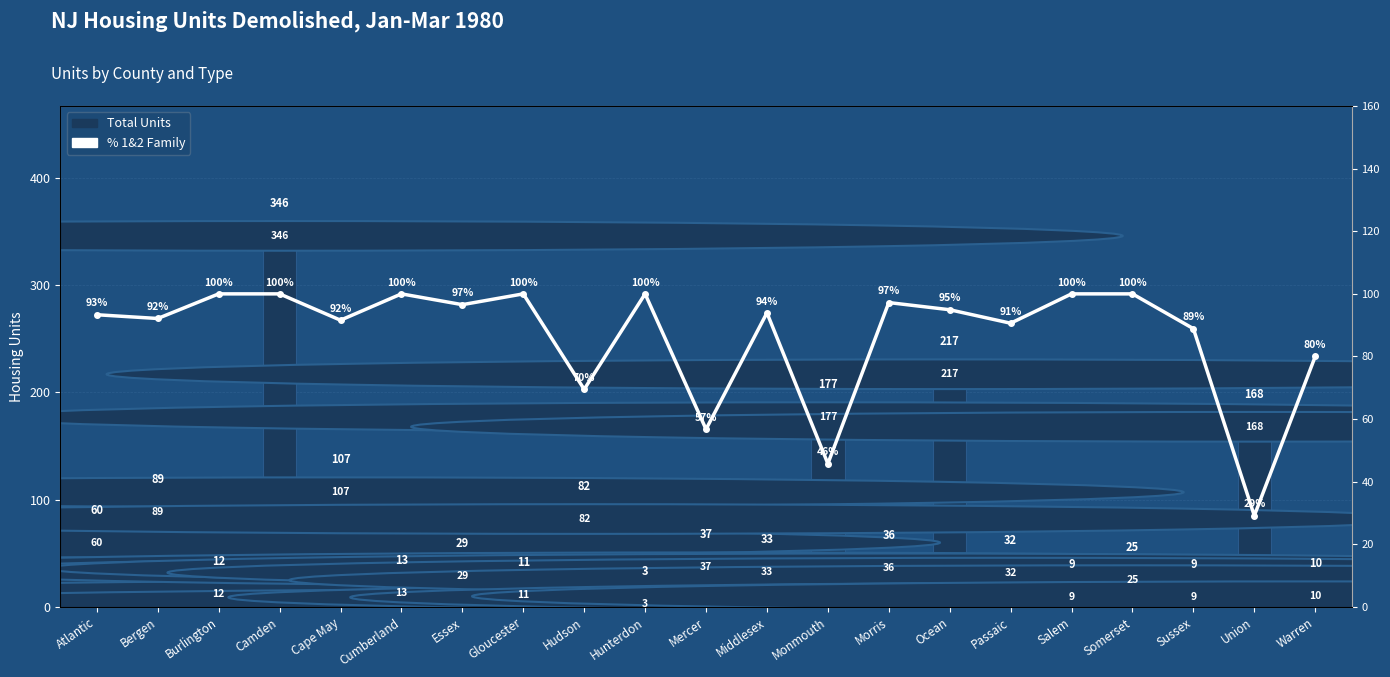

Which category has the lowest value across all series?

Hunterdon